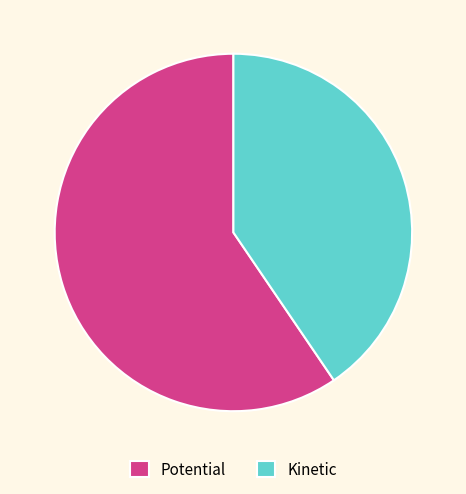

What is the ratio of the value at Potential to the value at Kinetic?

1.5